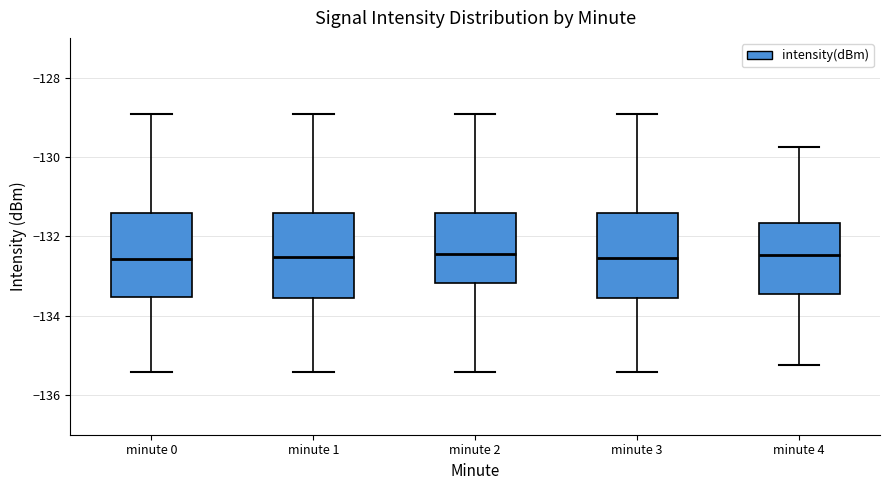

Reading left to right, transcribe this box plot: for each box, give where its median line is, the range the box spans, and where its two whiskers end, as read against the y-axis. The values are not printed on the chart, so give them approximately, as read against the axis.

minute 0: median -132.6, box -133.6 to -131.4, whiskers -135.4 to -129.0
minute 1: median -132.6, box -133.6 to -131.4, whiskers -135.4 to -129.0
minute 2: median -132.4, box -133.2 to -131.4, whiskers -135.4 to -129.0
minute 3: median -132.6, box -133.6 to -131.4, whiskers -135.4 to -129.0
minute 4: median -132.4, box -133.4 to -131.6, whiskers -135.2 to -129.8